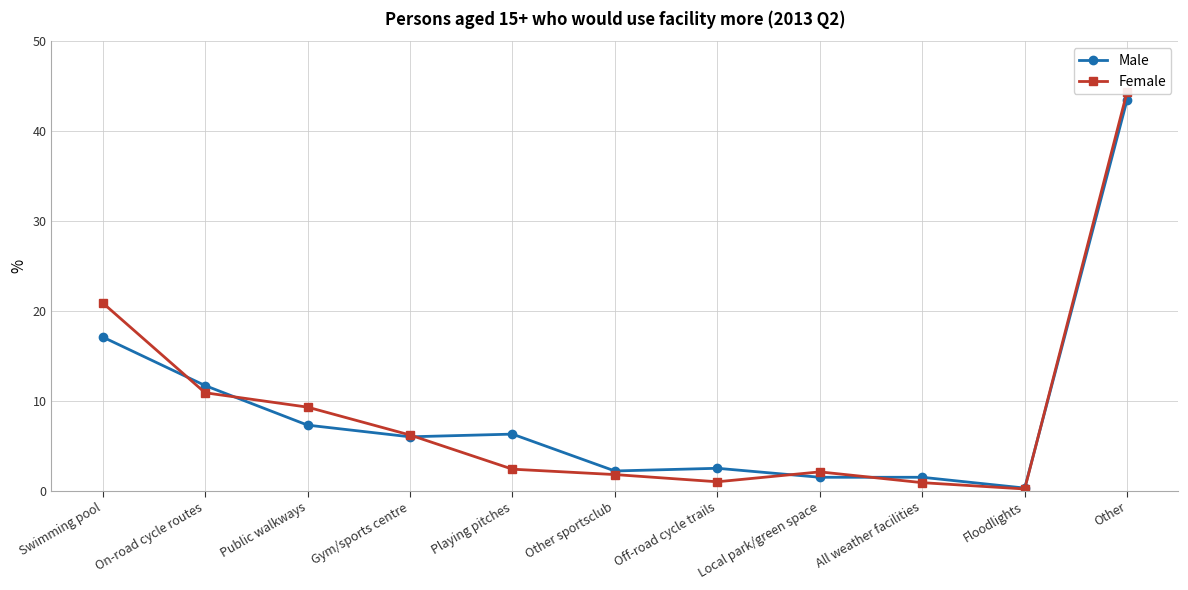

Read the Male value at All weather facilities.

1.5